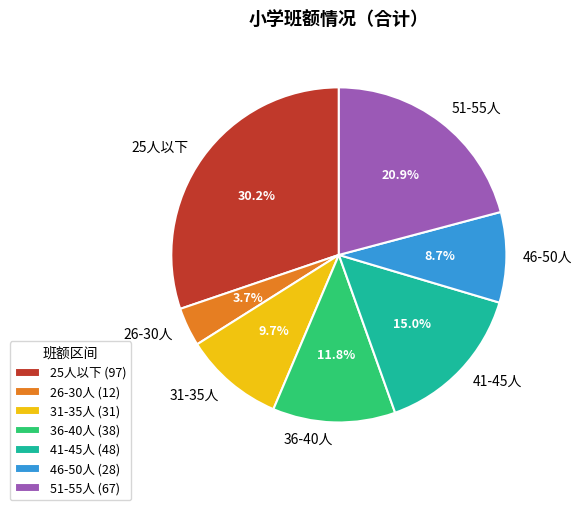

Rank the categories by value from highest to lowest.

25人以下, 51-55人, 41-45人, 36-40人, 31-35人, 46-50人, 26-30人